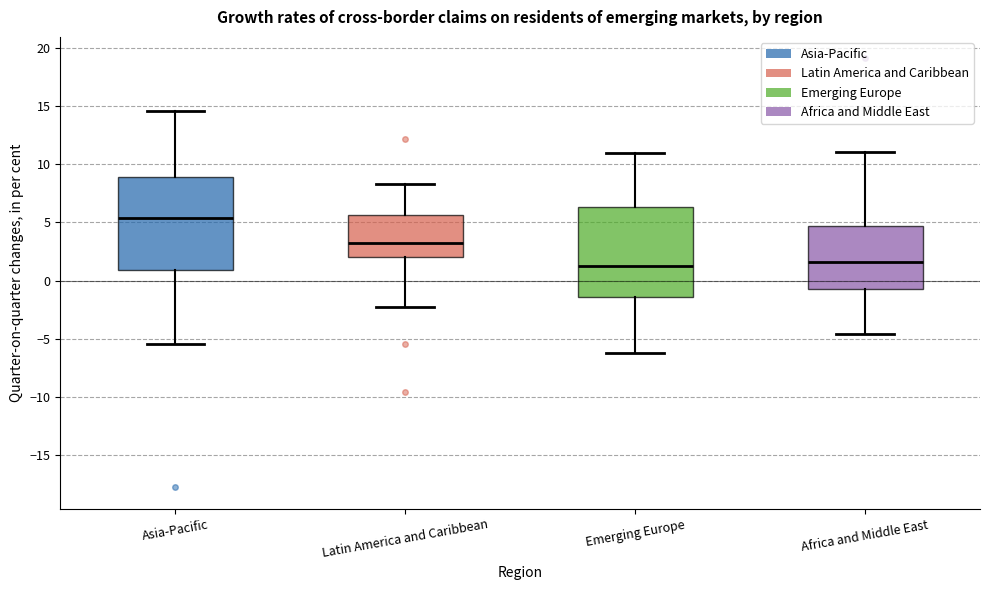

Reading left to right, transcribe this box plot: for each box, give where its median line is, the range the box spans, and where its two whiskers end, as read against the y-axis. The values are not printed on the chart, so give them approximately, as read against the axis.

Asia-Pacific: median 5.5, box 1.0 to 9.0, whiskers -5.5 to 14.5
Latin America and Caribbean: median 3.0, box 2.0 to 5.5, whiskers -2.5 to 8.5
Emerging Europe: median 1.5, box -1.5 to 6.5, whiskers -6.5 to 11.0
Africa and Middle East: median 1.5, box -0.5 to 4.5, whiskers -4.5 to 11.0